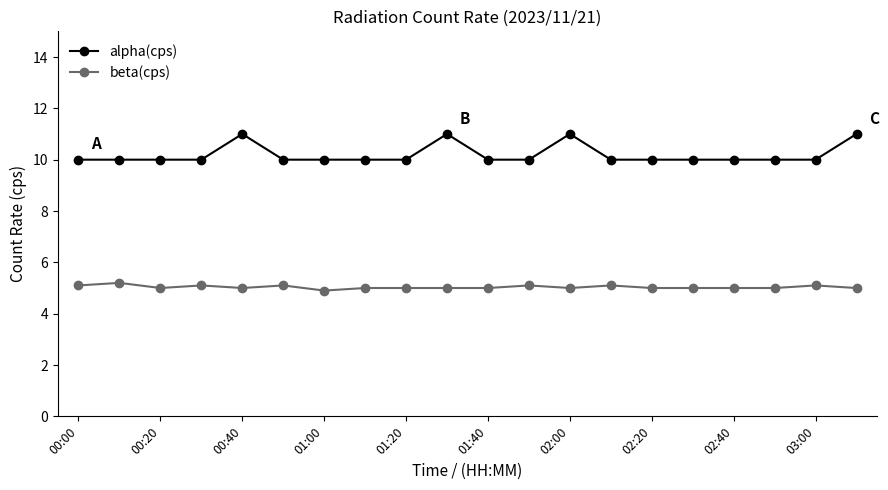

True or false: beta(cps) and alpha(cps) intersect in this chart.

False